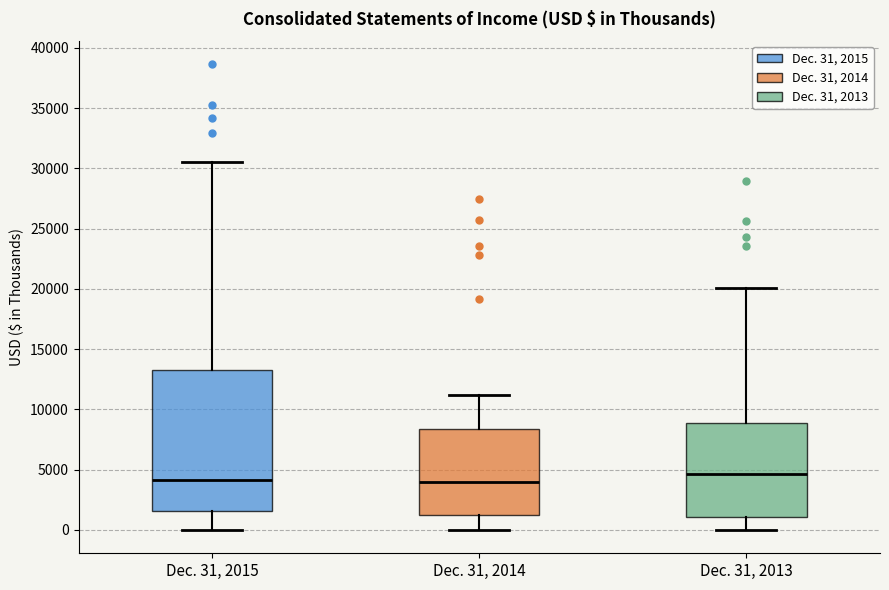

Reading left to right, read every box against the y-axis: the position of its median line, the range the box covers, and the ends of its whiskers. The values are not printed on the chart, so give them approximately, as read against the axis.

Dec. 31, 2015: median 4000, box 1500 to 13500, whiskers 0 to 30500
Dec. 31, 2014: median 4000, box 1000 to 8500, whiskers 0 to 11000
Dec. 31, 2013: median 4500, box 1000 to 9000, whiskers 0 to 20000